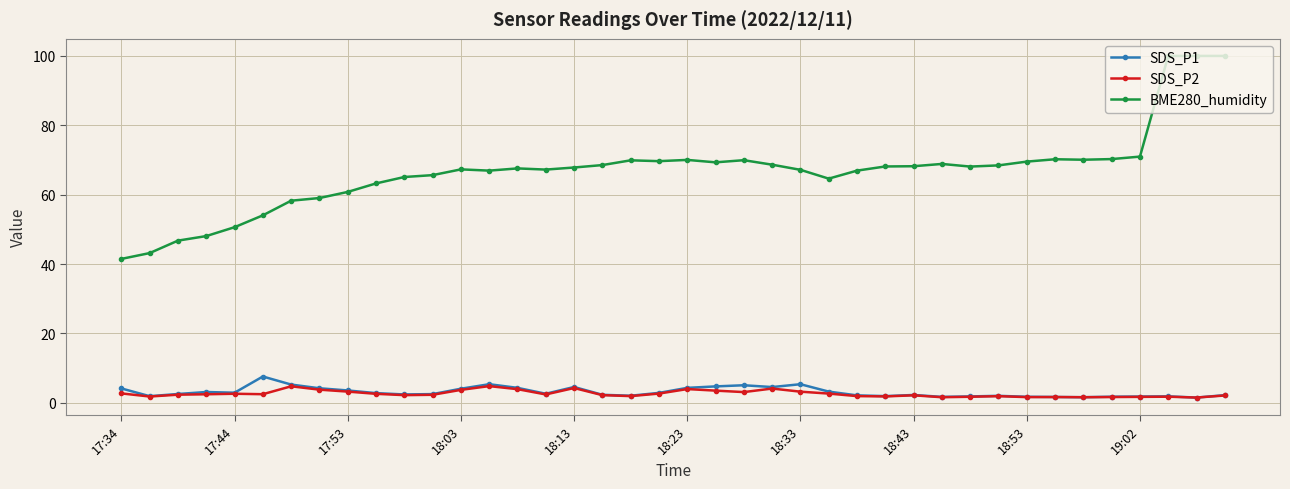

Which series has the largest total across all categories?

BME280_humidity